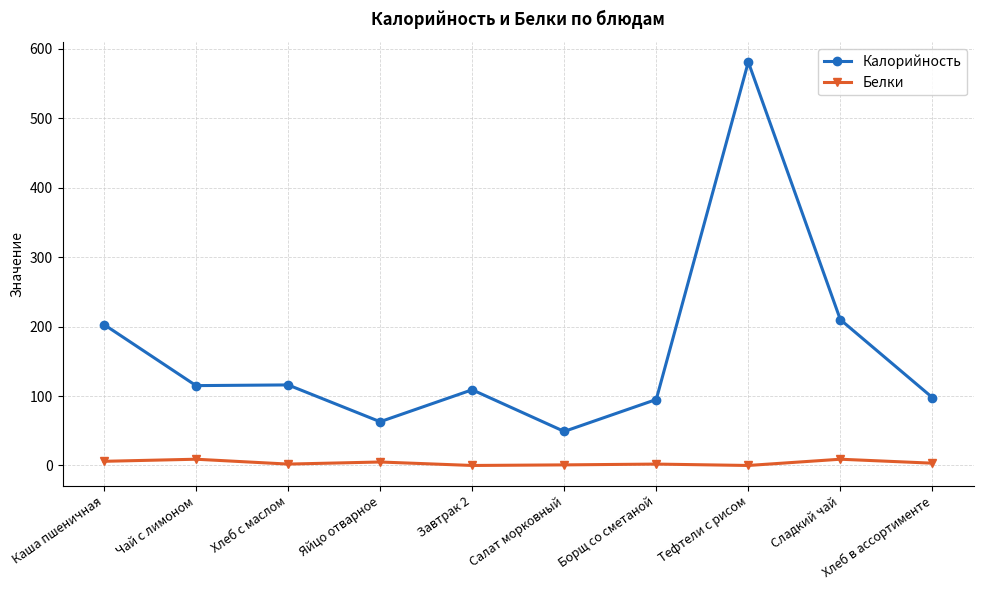

True or false: Калорийность has a value of 97.8 at Хлеб в ассортименте.

True